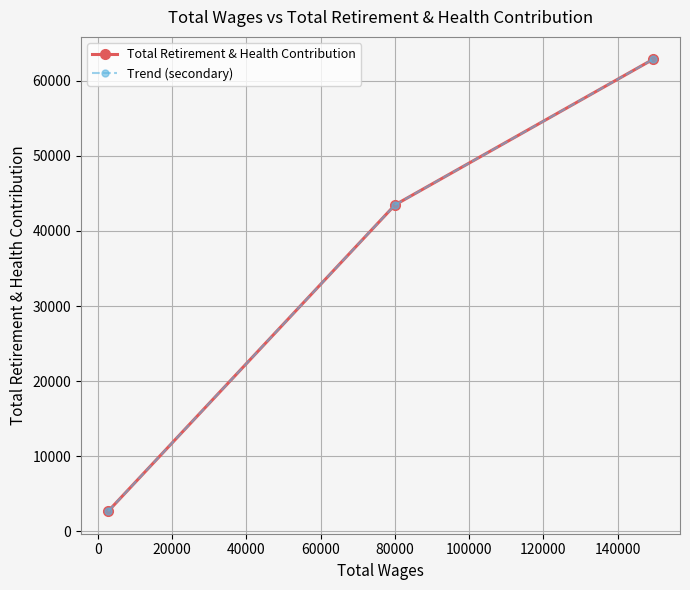

Does the chart have visible grid lines?

Yes